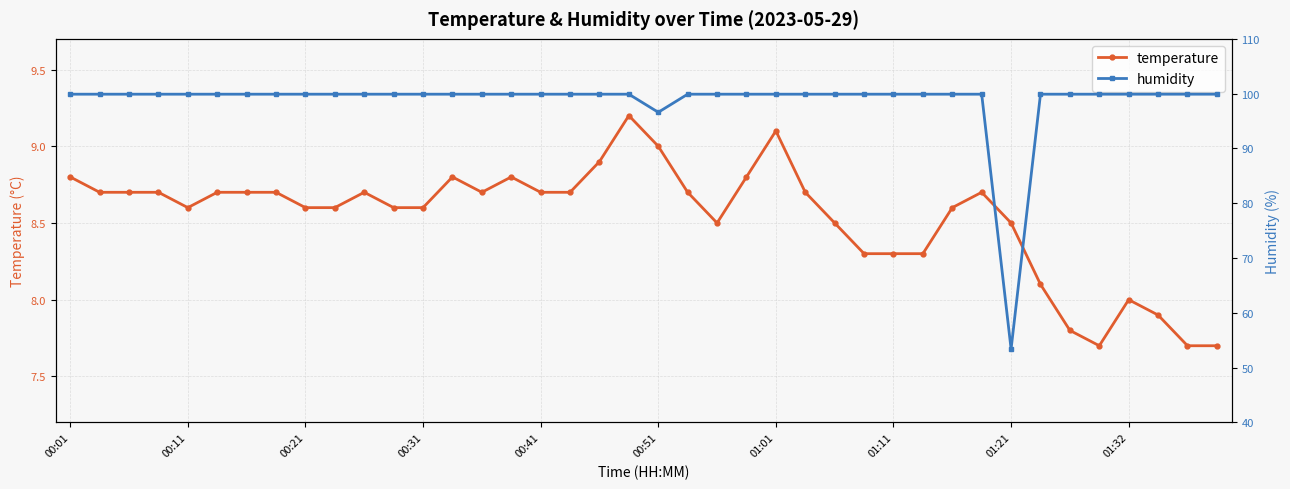

List the series in order of their peak value, highest first.

humidity, temperature